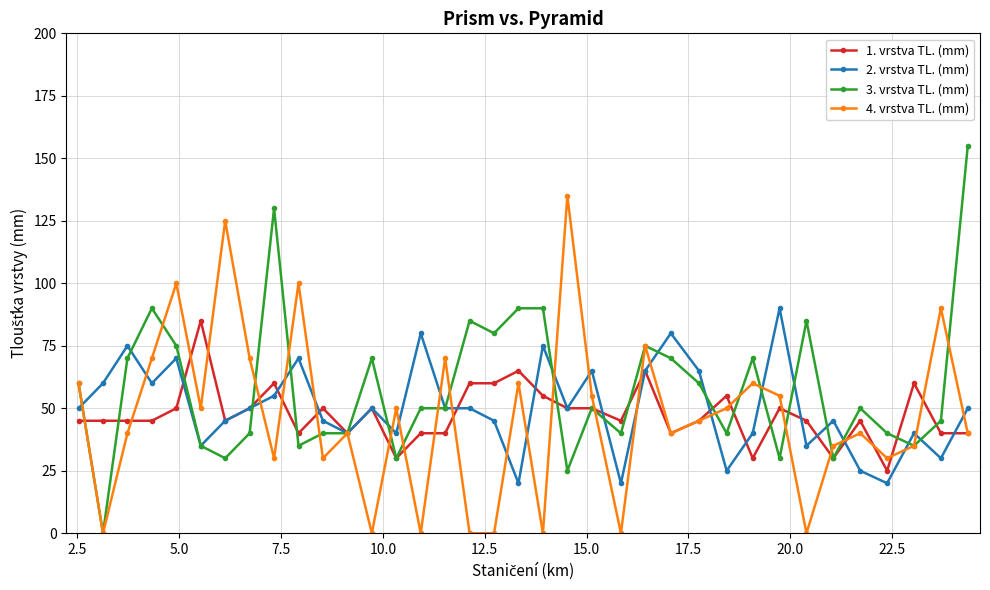

What is the minimum value for 2. vrstva TL. (mm)?

20